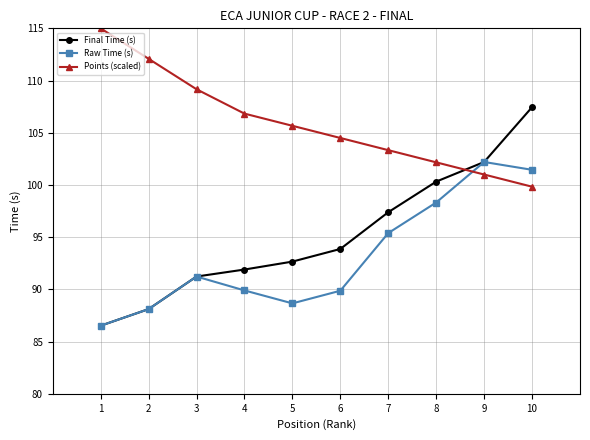

Which series has the largest range (max minus min)?

Final Time (s)